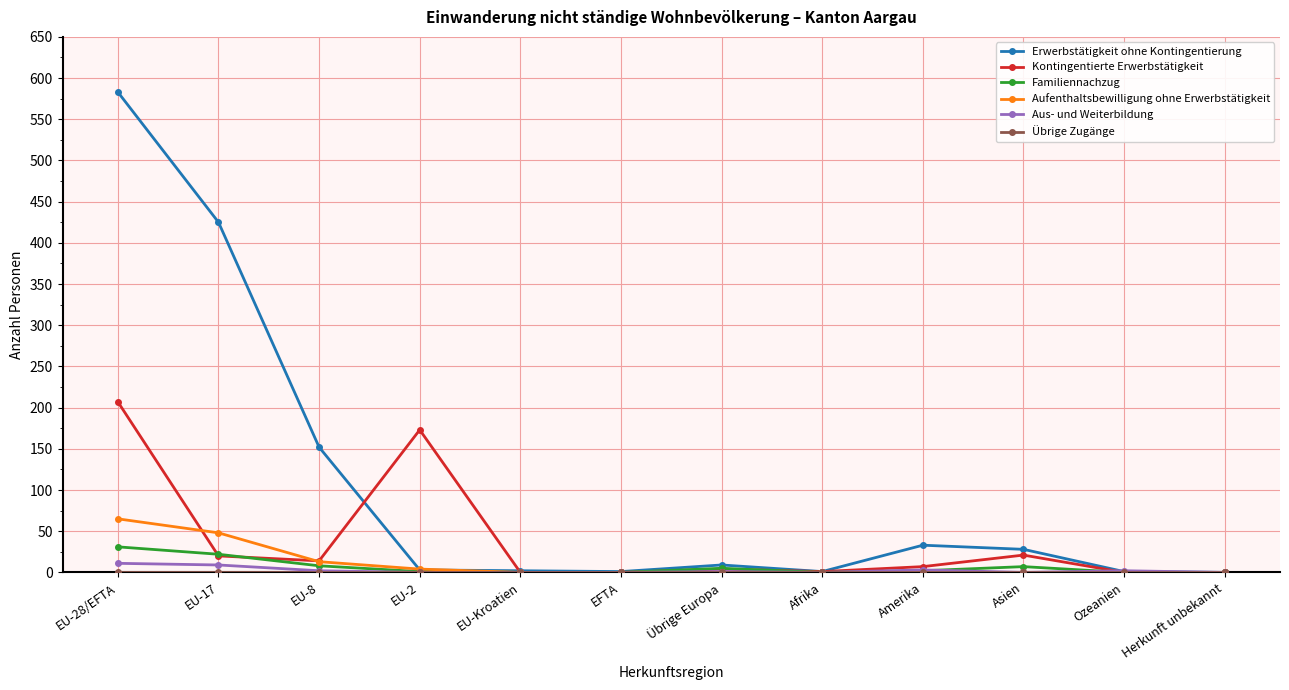

True or false: Kontingentierte Erwerbstätigkeit has more than 0 points higher than both neighbors.

True